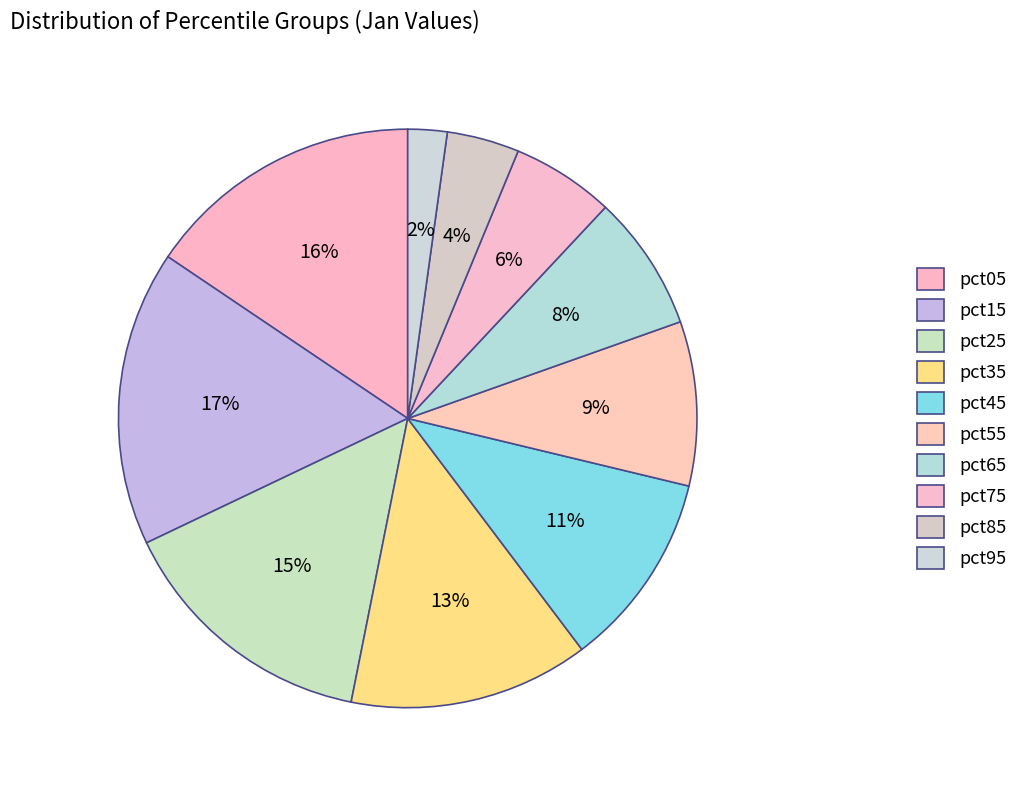

How many slices are in this pie chart?

10